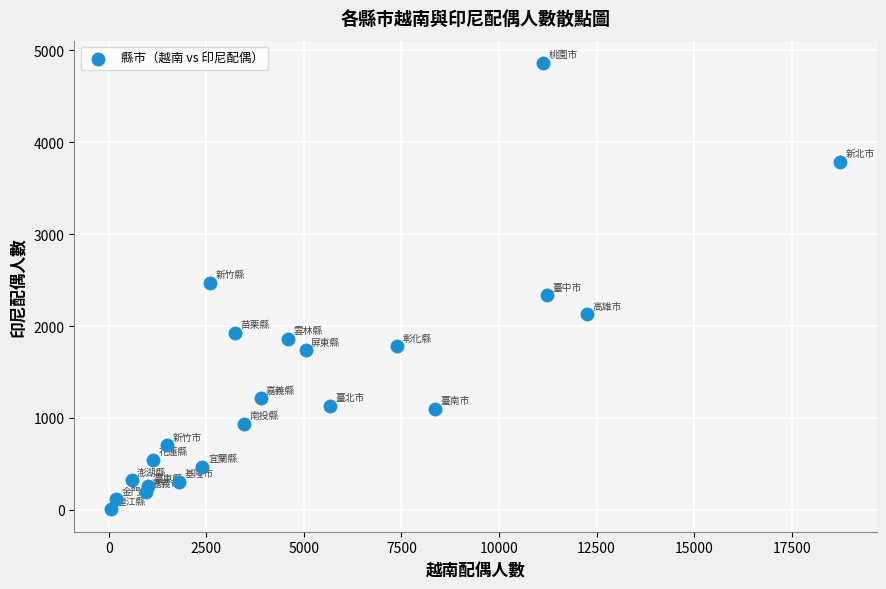

What is the range of X values (max minus min)?

18700